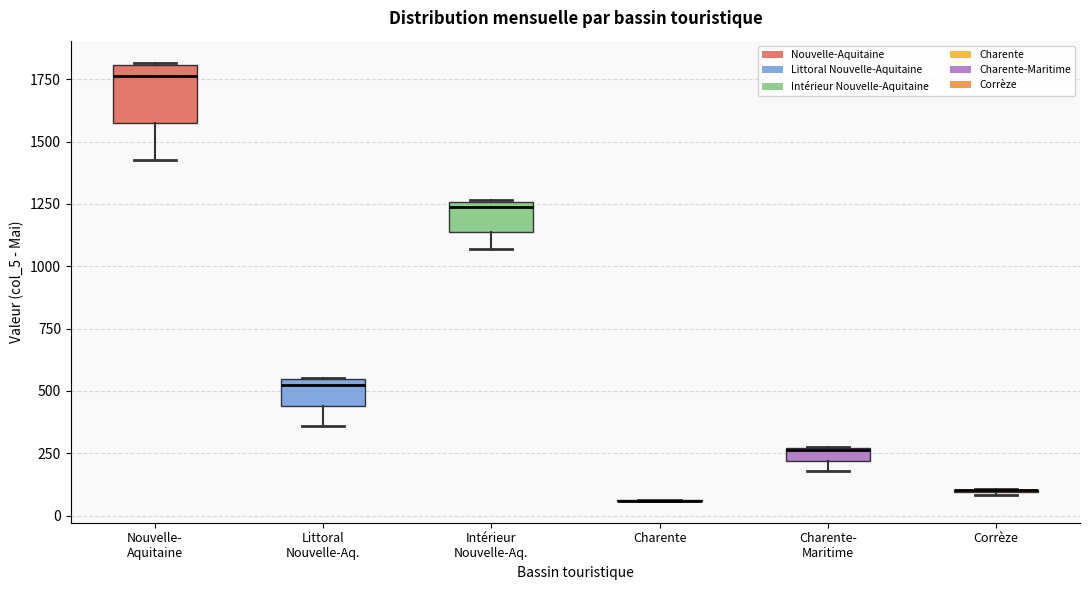

Which box is the tallest, from its lower edge to its upper edge?

Nouvelle- Aquitaine